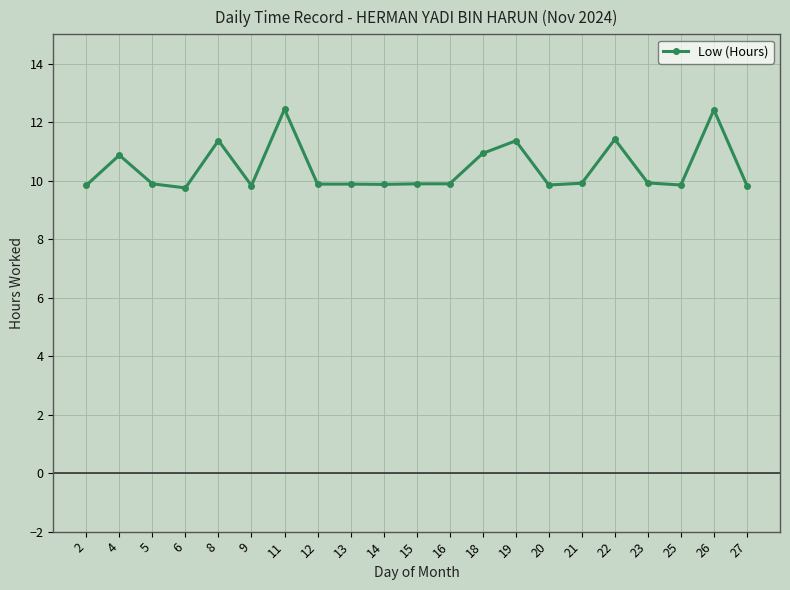

What is the minimum value shown in the chart?

9.8